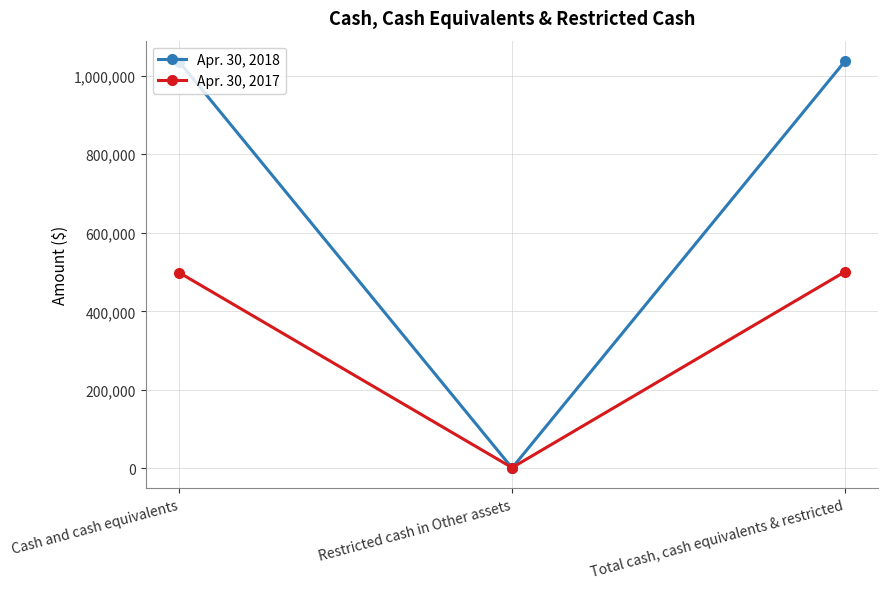

The Apr. 30, 2017 series shows 273202 at Cash and cash equivalents. True or false?

False